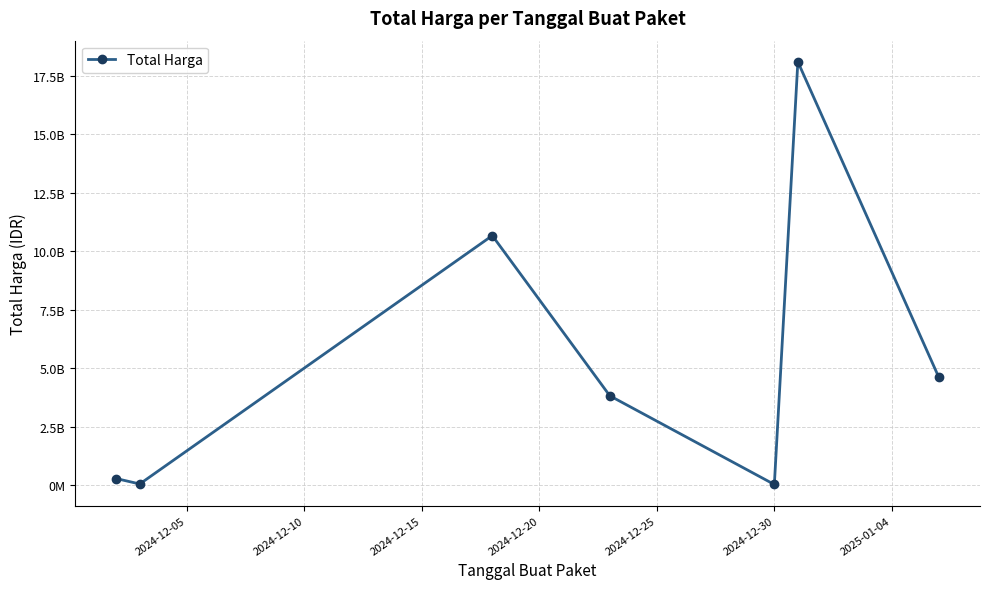

Is this an area chart (filled region under the line)?

No